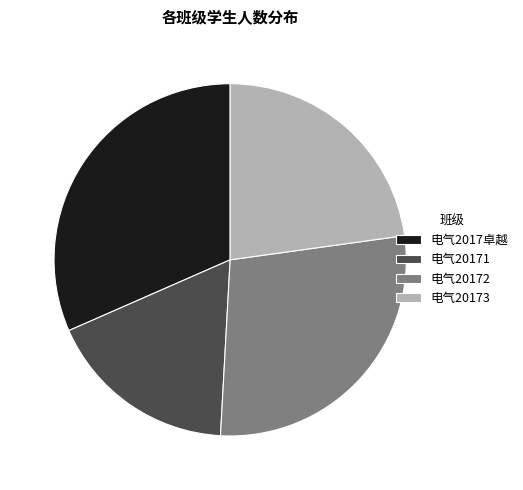

Does 电气2017卓越 represent more than half of the total?

No